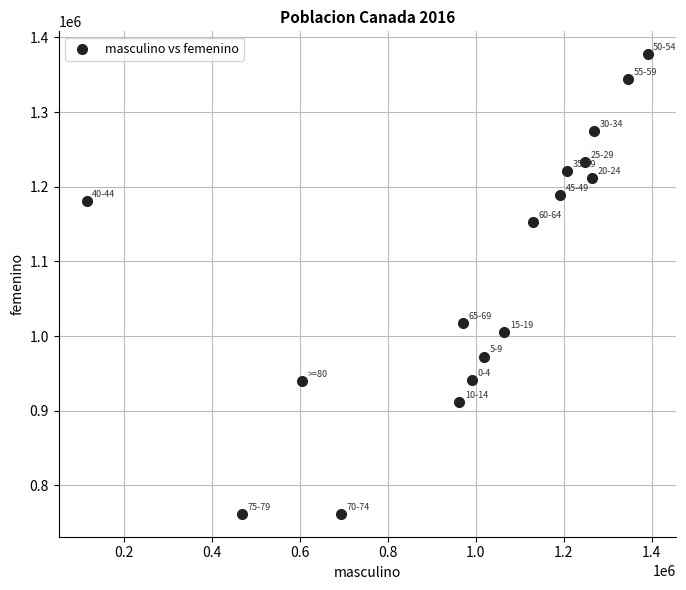

What is the range of X values (max minus min)?

1276023